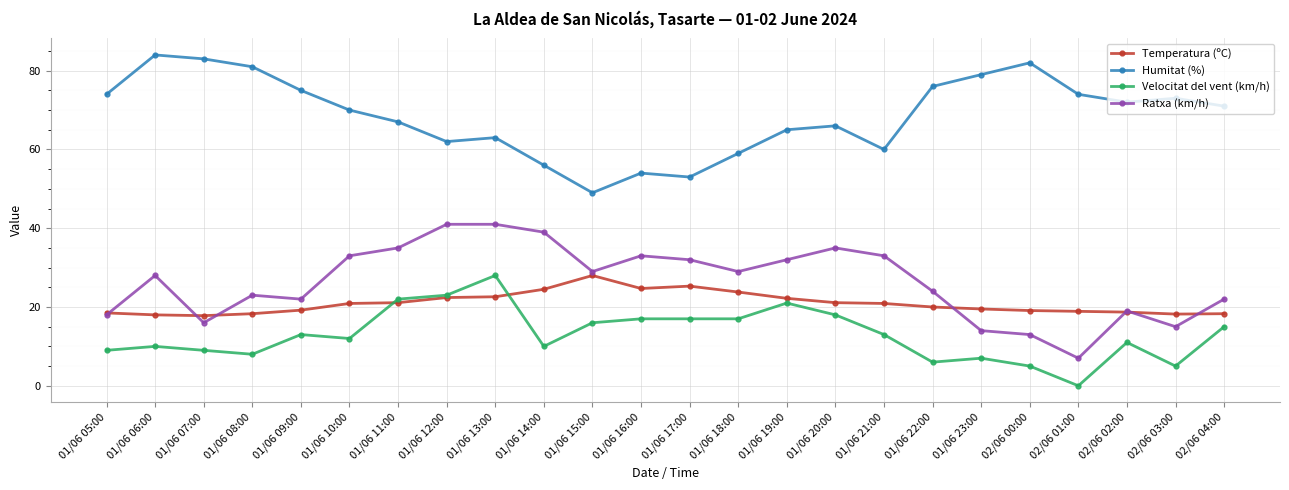

True or false: Ratxa (km/h) has more than 2 points higher than both neighbors.

True